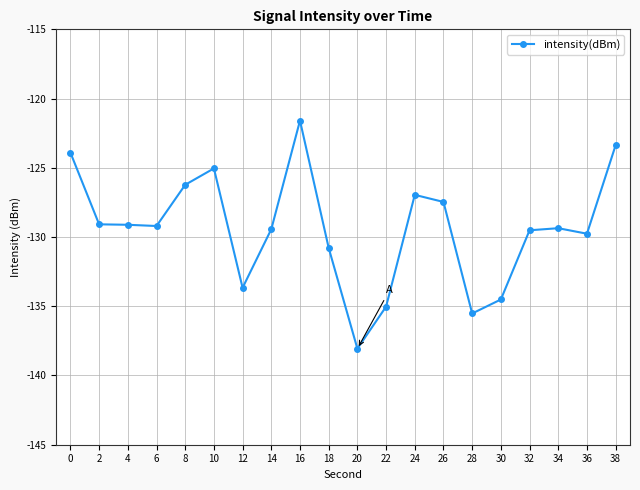

Does the chart display data point markers on the line(s)?

Yes